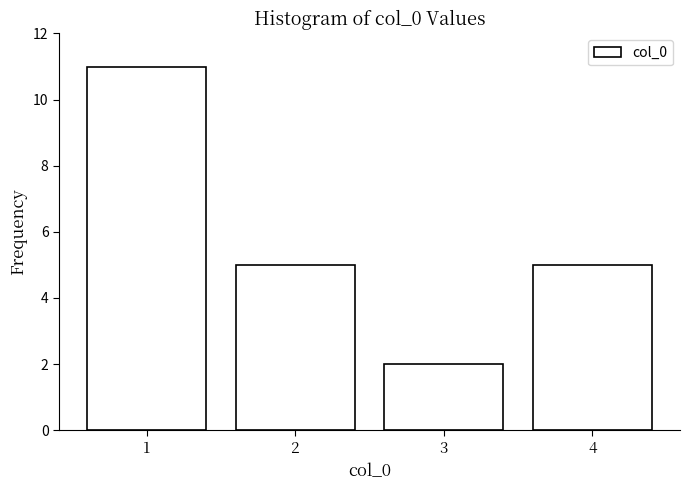

Reading left to right, transcribe this chart: for each bar, give the range it covers on the x-axis and its height. The values are not printed on the chart, so give them approximately, as read against the axis.

0.5 to 1.5: 11
1.5 to 2.5: 5
2.5 to 3.5: 2
3.5 to 4.5: 5